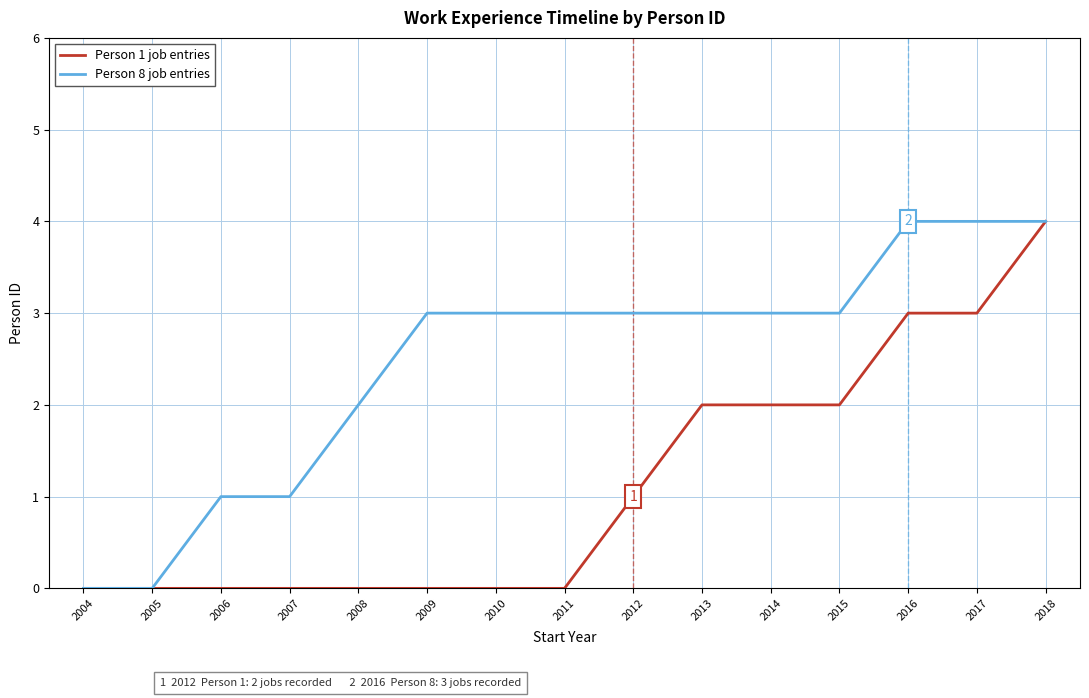

What is the difference between the Person 8 job entries values at 2005 and 2013?

3